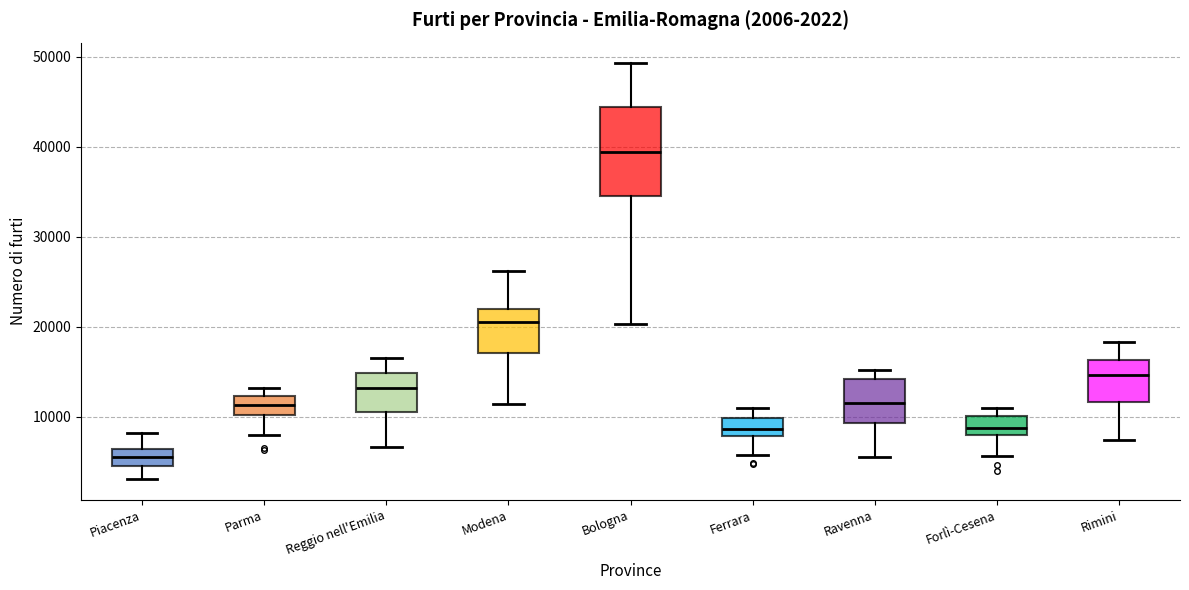

Which box's median line is the highest?

Bologna